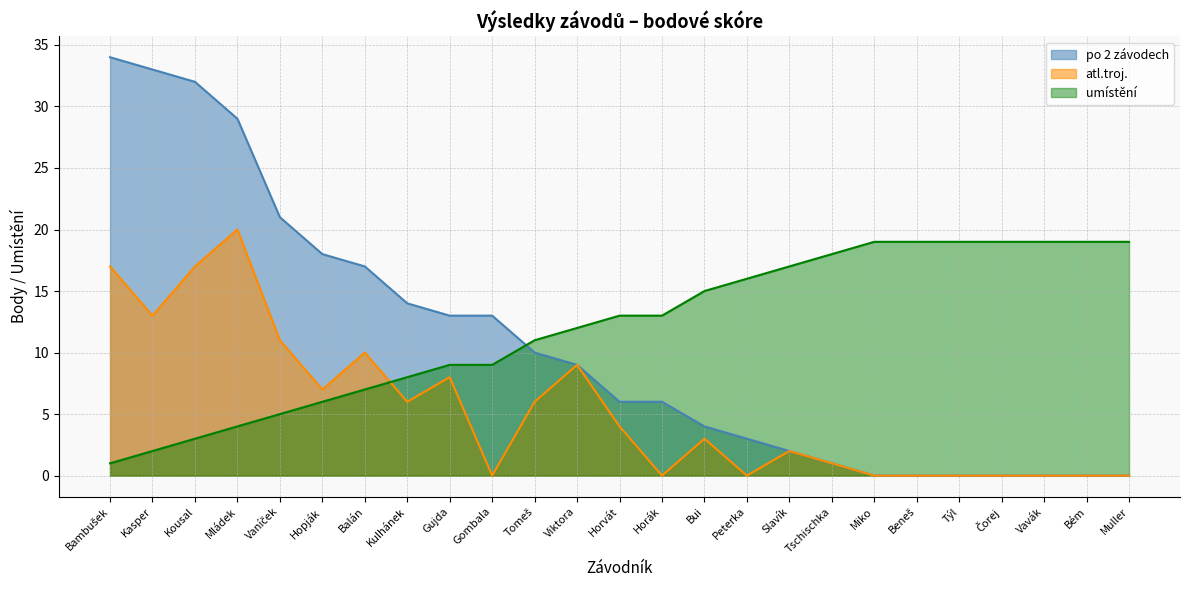

What is the sum of the umístění values at Kulhánek and Čorej?

27